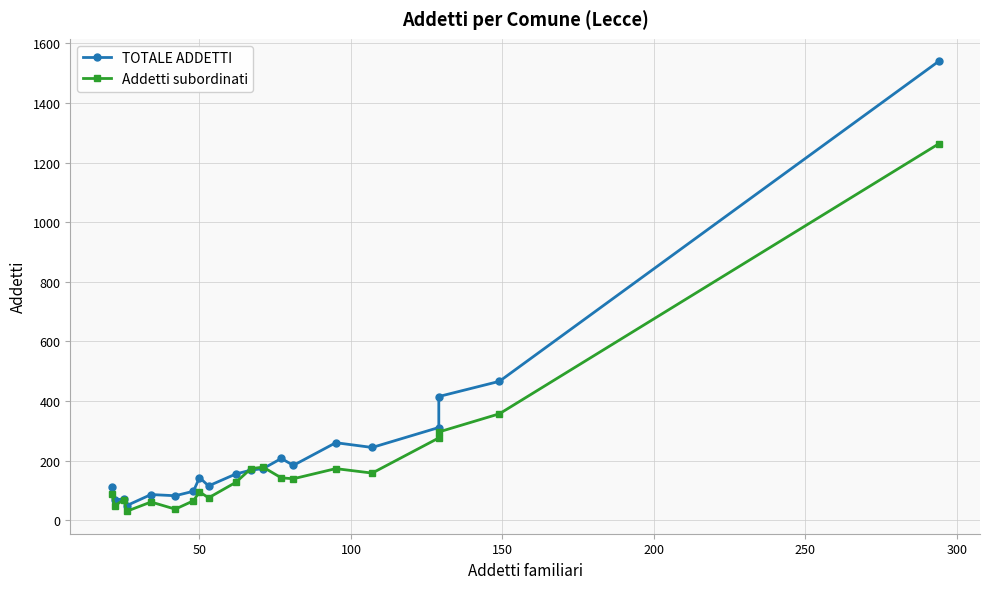

How many values in the Addetti subordinati series exceed 139?

9